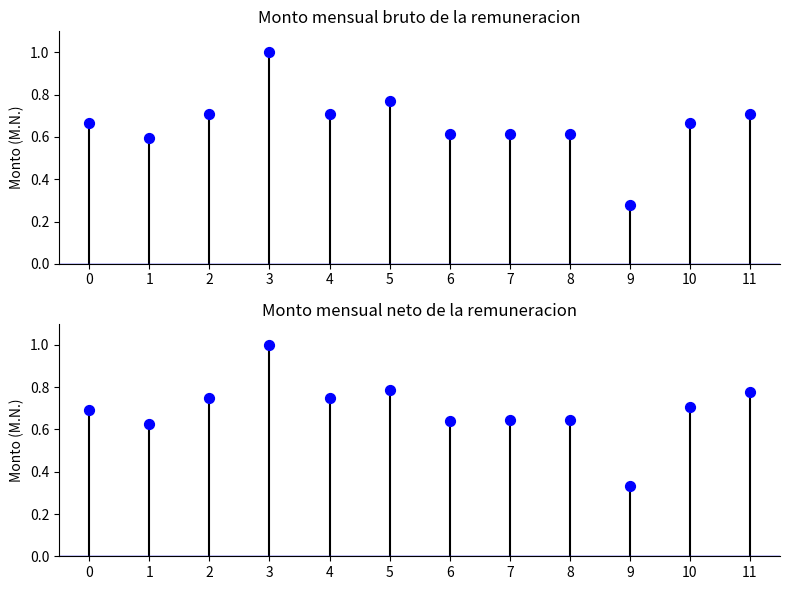

What are all the series names shown in the legend?

Monto mensual bruto, Monto mensual neto